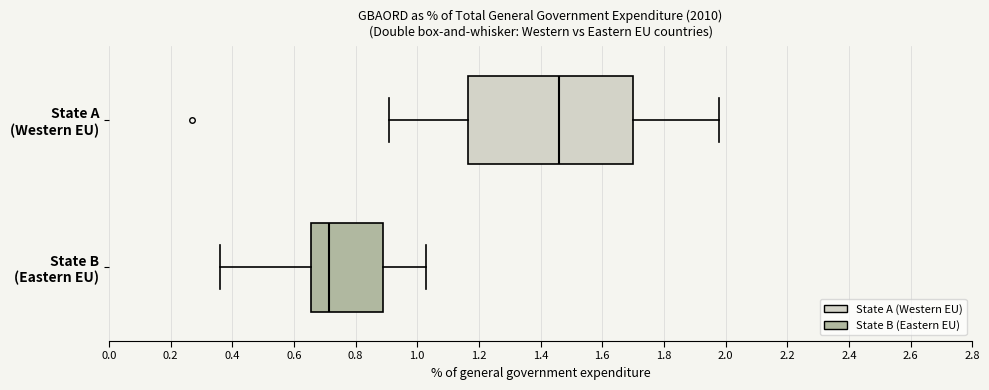

Which box is the widest, from its left edge to its right edge?

State A (Western EU)